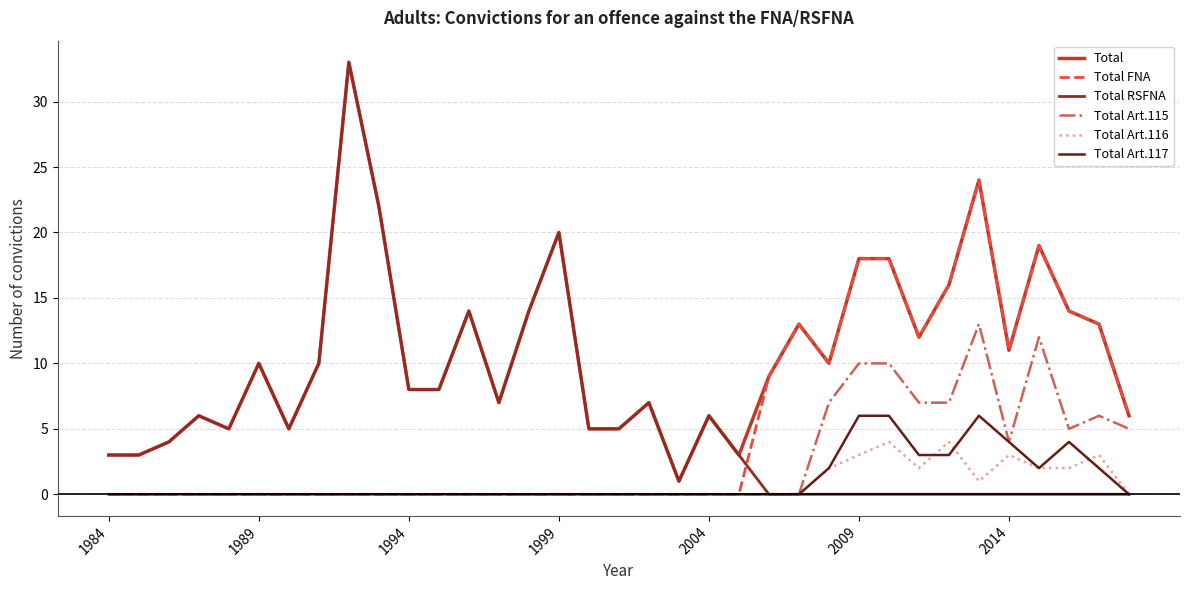

Which series has the largest total across all categories?

Total